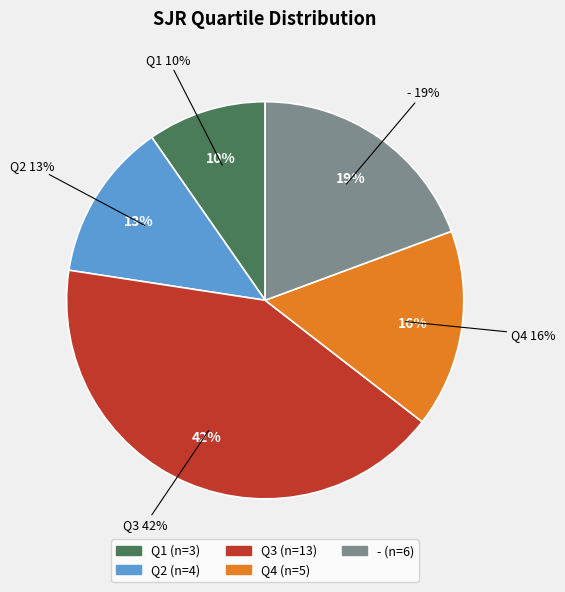

Does Q1 represent more than half of the total?

No